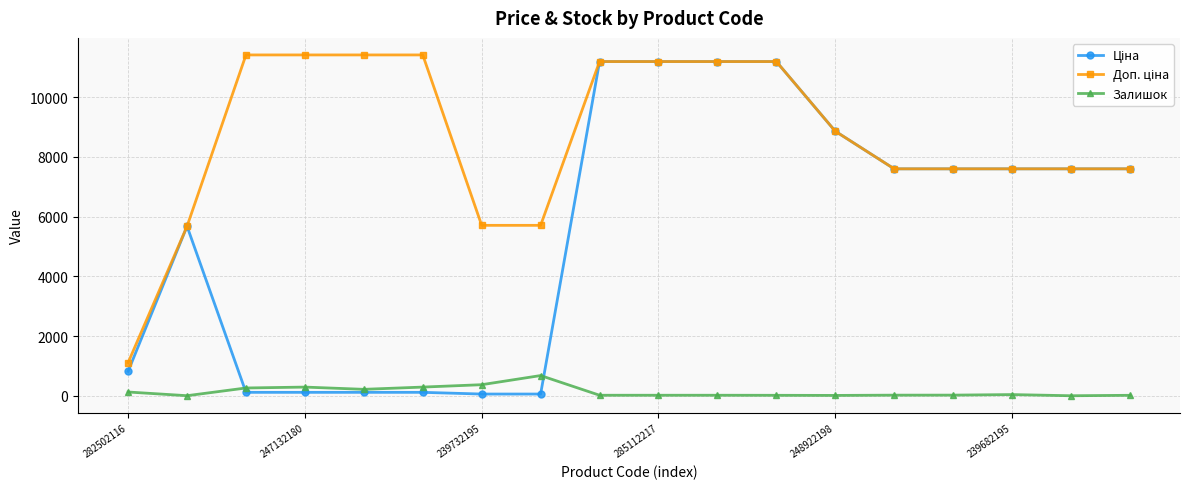

What is the sum of all Залишок values?

2400.0